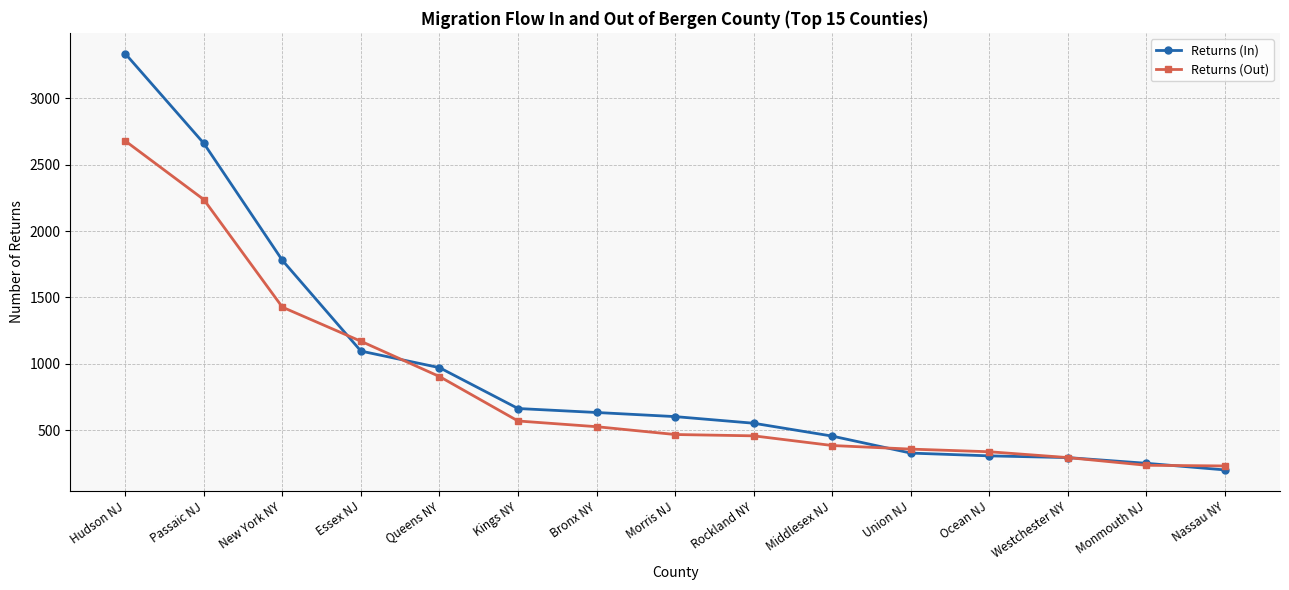

Which series has the largest total across all categories?

Returns (In)